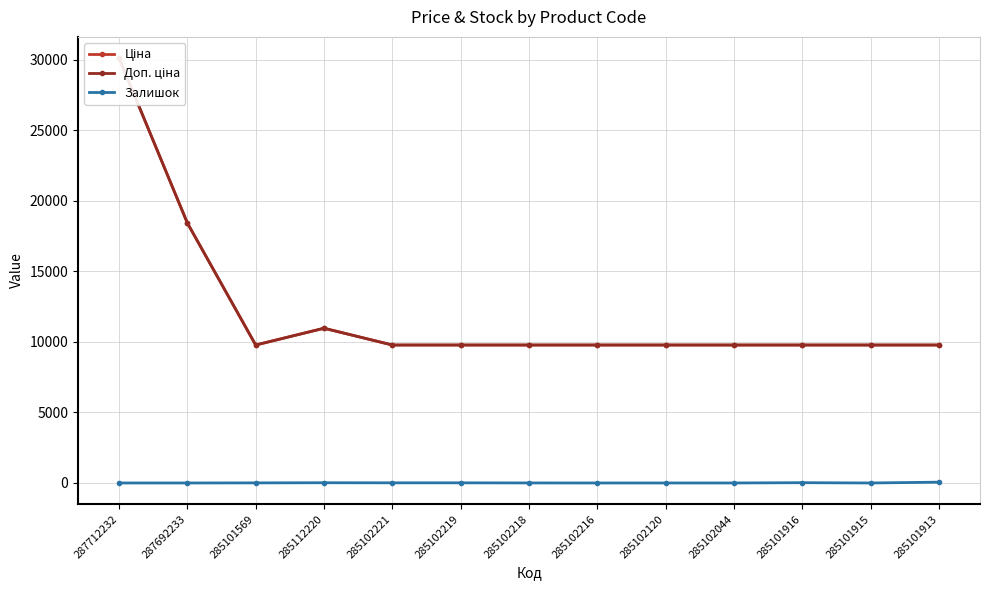

What is the spread (max minus min) of values at 285102044?

9774.5